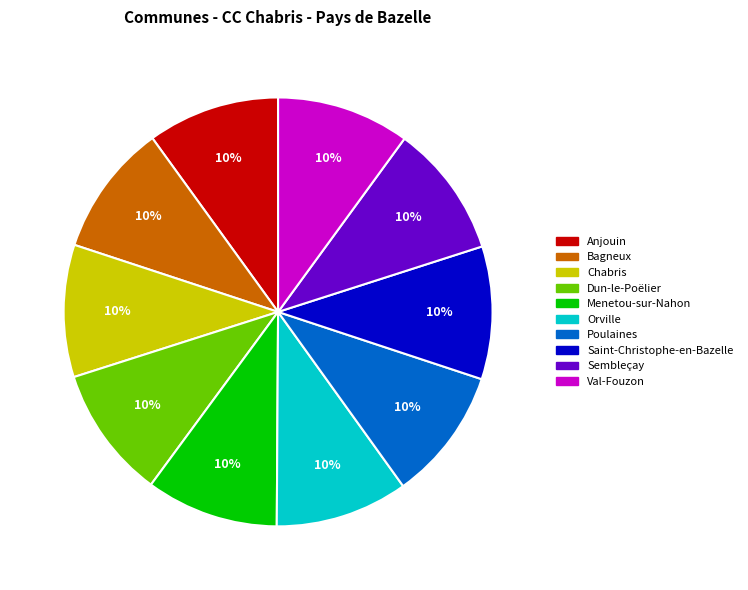

Combined, do Anjouin and Bagneux account for over 50%?

No